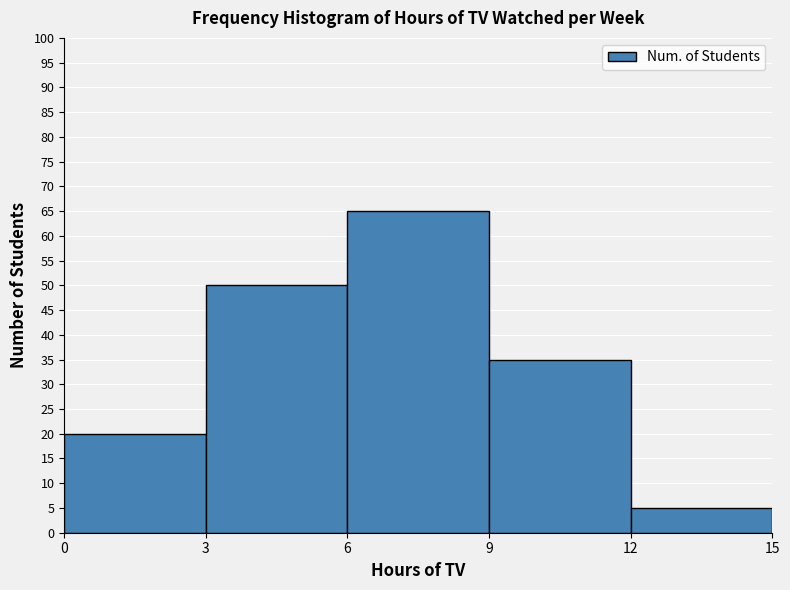

Which range on the x-axis has the tallest bar?

6 to 9